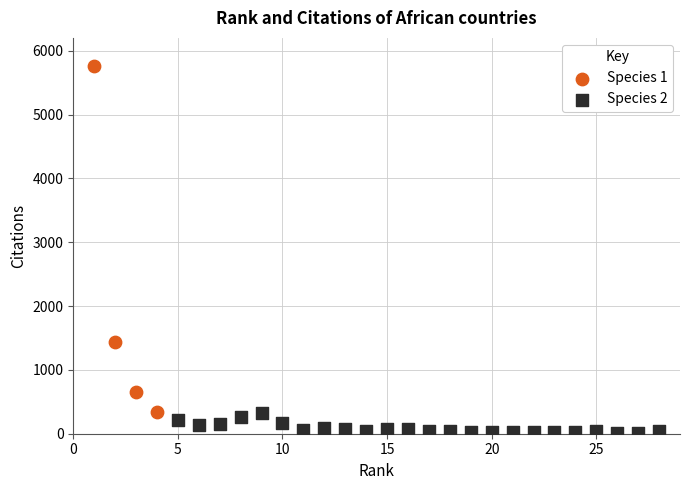

Which series has the widest spread of Y values?

Species 1